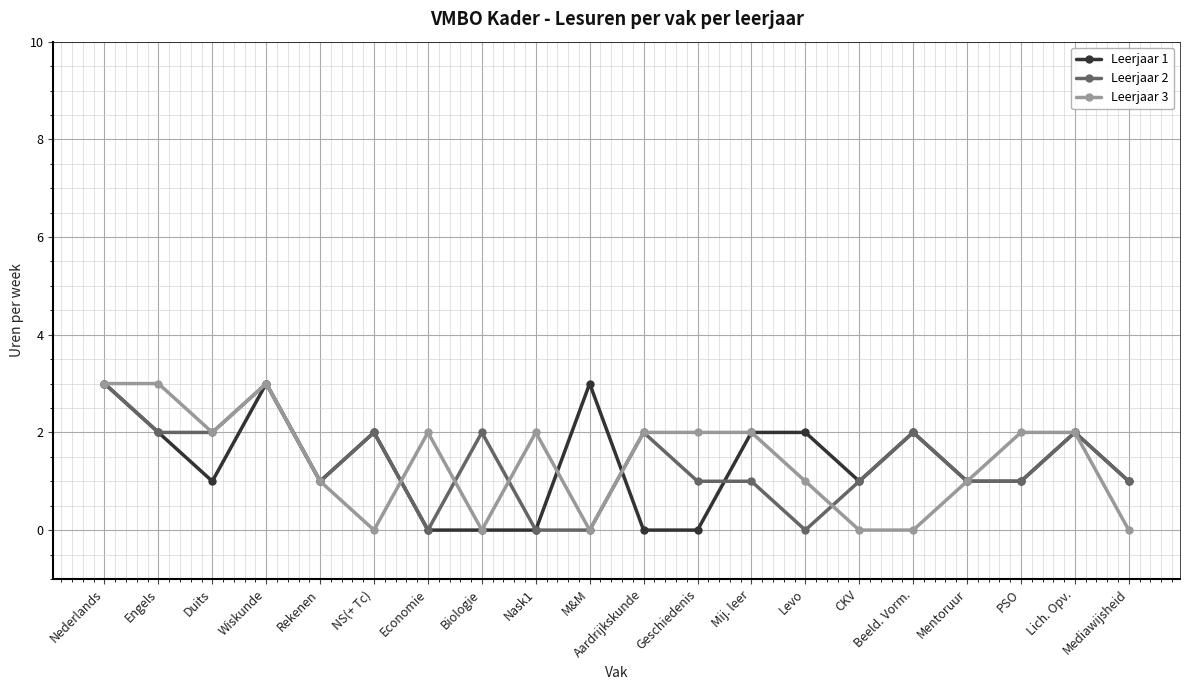

Reading left to right, extract all data points from this chart.

Leerjaar 1: 3	2	1	3	1	2	0	0	0	3	0	0	2	2	1	2	1	1	2	1
Leerjaar 2: 3	2	2	3	1	2	0	2	0	0	2	1	1	0	1	2	1	1	2	1
Leerjaar 3: 3	3	2	3	1	0	2	0	2	0	2	2	2	1	0	0	1	2	2	0